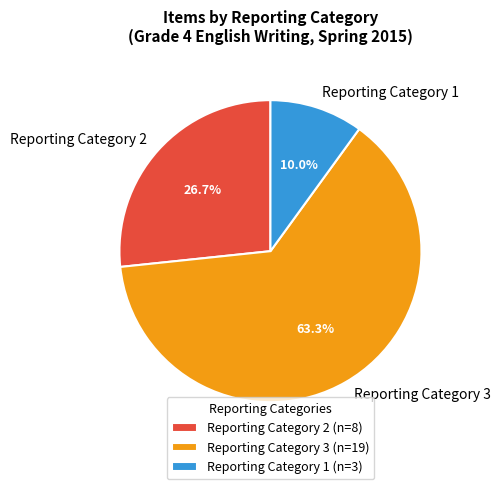

To the nearest percent, what percentage of the pie is Reporting Category 2?

27%